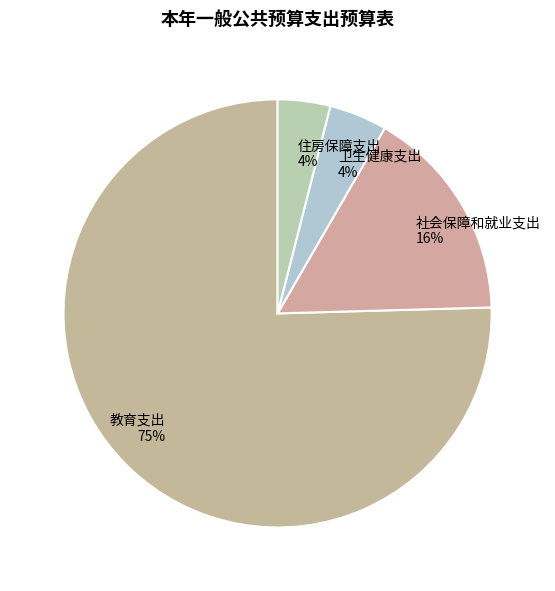

To the nearest percent, what is the combined percentage of 教育支出 75% and 社会保障和就业支出 16%?

92%